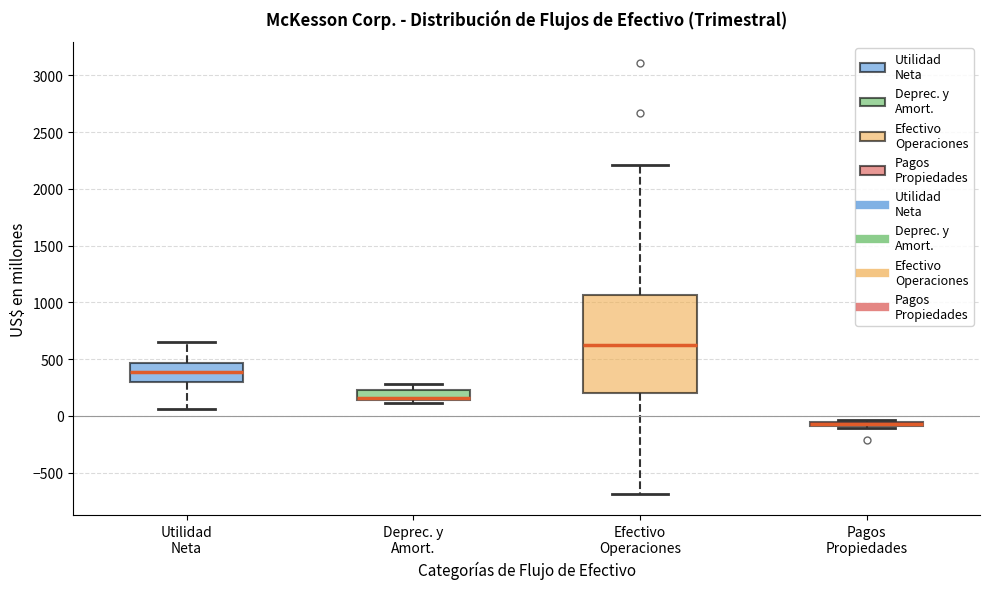

Where is the upper edge of the box for Pagos Propiedades on the y-axis? The values are not printed on the chart, so give them approximately, as read against the axis.

-50